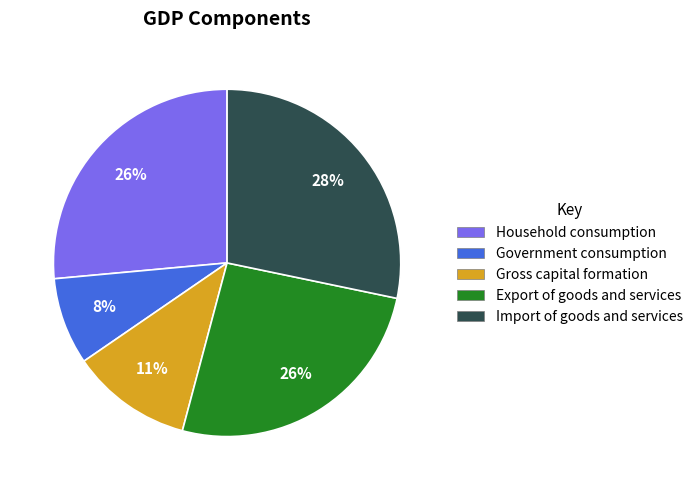

Does Import of goods and services represent more than half of the total?

No